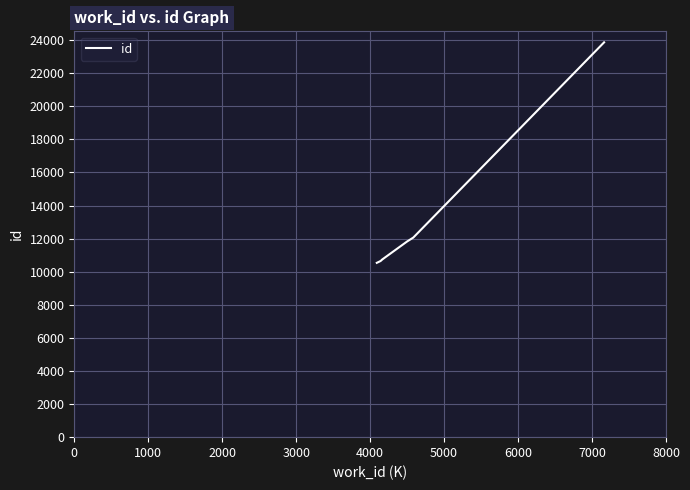

What is the difference between the maximum and minimum values?

13326